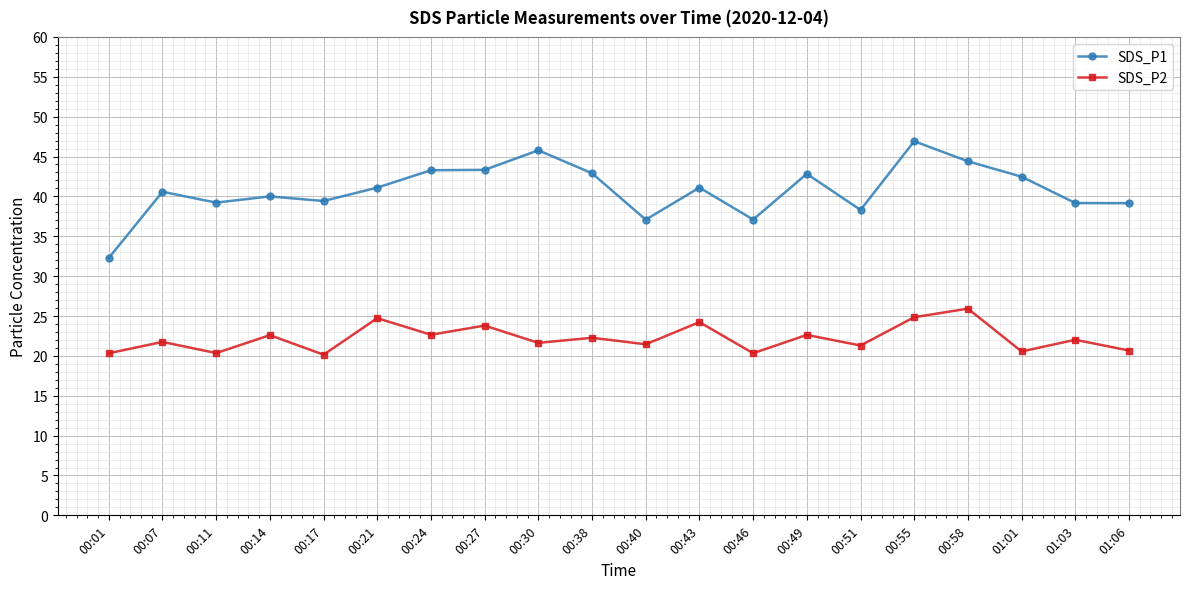

True or false: SDS_P1 and SDS_P2 intersect in this chart.

False